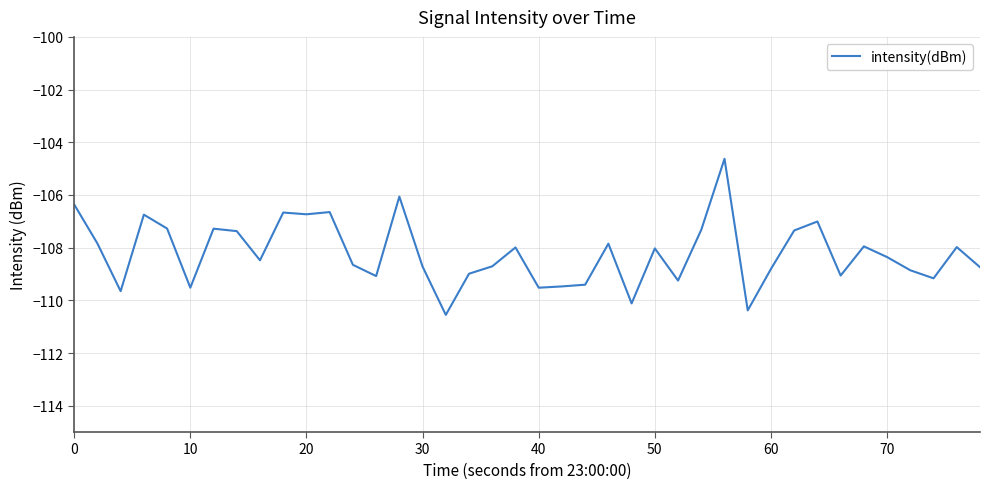

What is the greatest value displayed?

-104.6